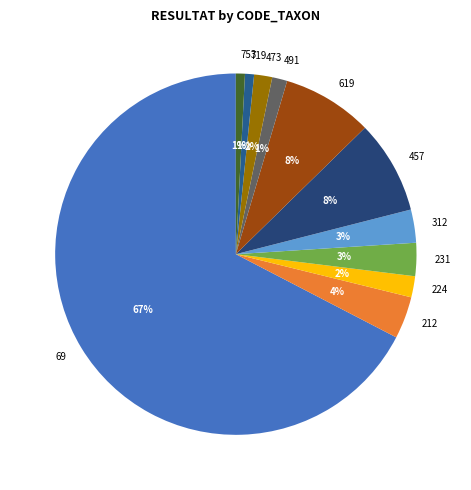

Which has a higher value, 224 or 231?

231